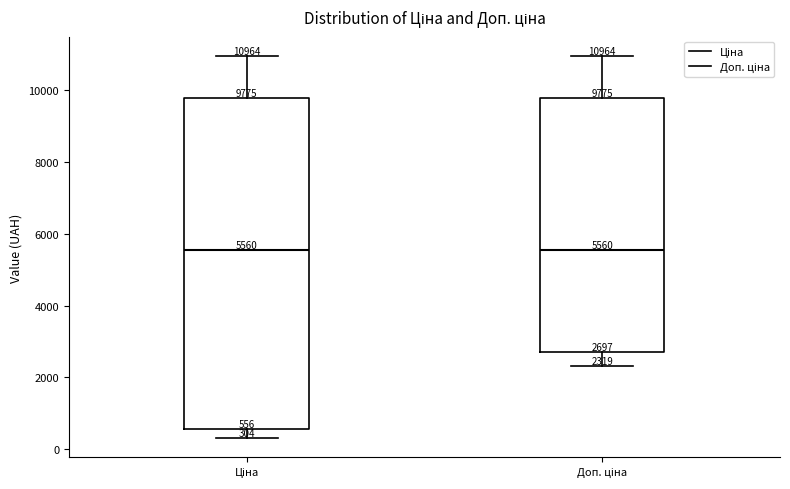

Comparing the boxes themselves (not the whiskers), which one is the tallest?

Ціна